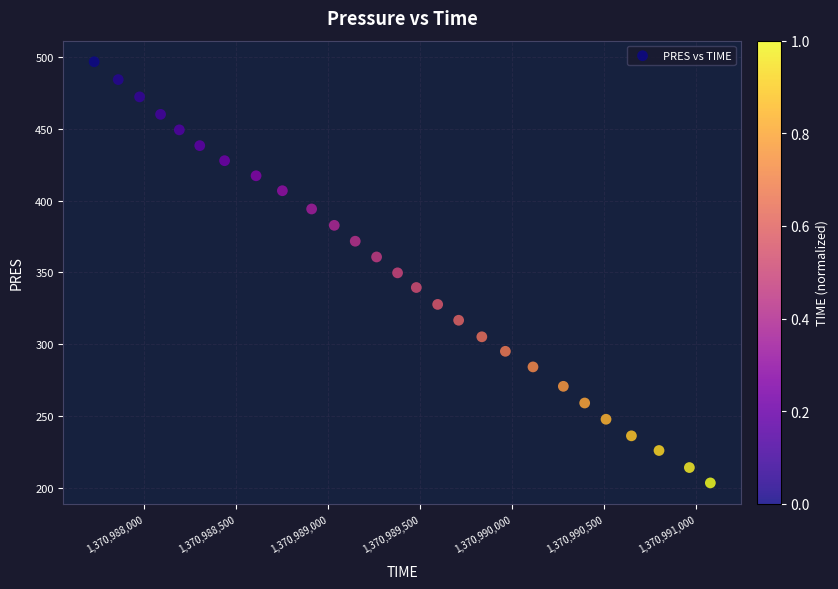

What is the range of X values (max minus min)?

3349.0